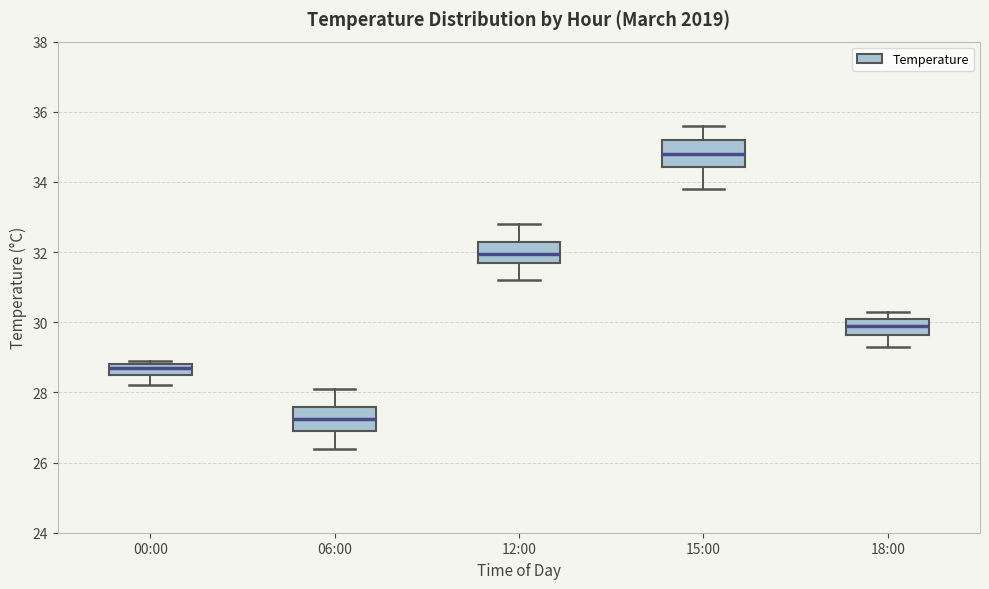

Where does the median line of the box for 06:00 sit on the y-axis? The values are not printed on the chart, so give them approximately, as read against the axis.

27.2